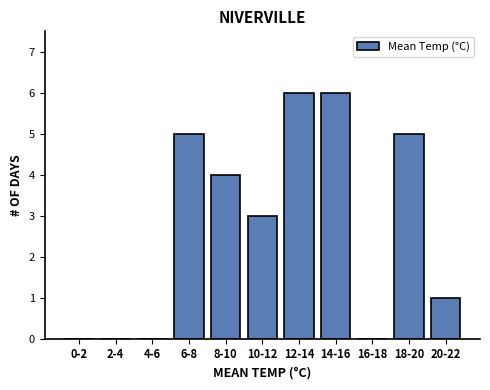

Reading left to right, what are all the values shown in this chart?

0-2=0	2-4=0	4-6=0	6-8=5	8-10=4	10-12=3	12-14=6	14-16=6	16-18=0	18-20=5	20-22=1